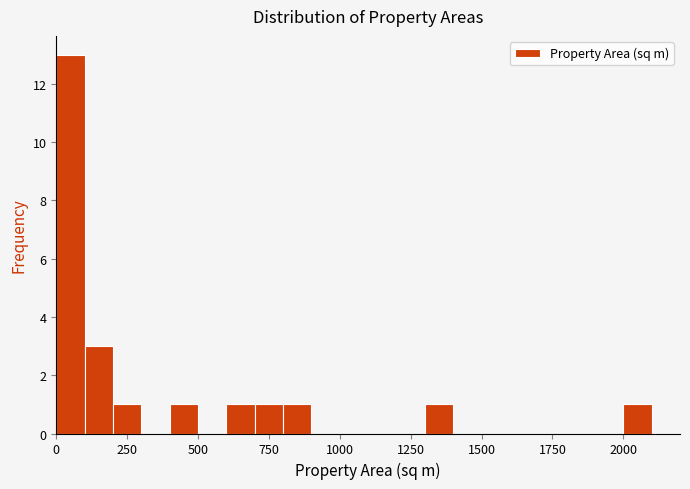

Read against the x-axis, roughly where is the centre of the tallest bar?

50